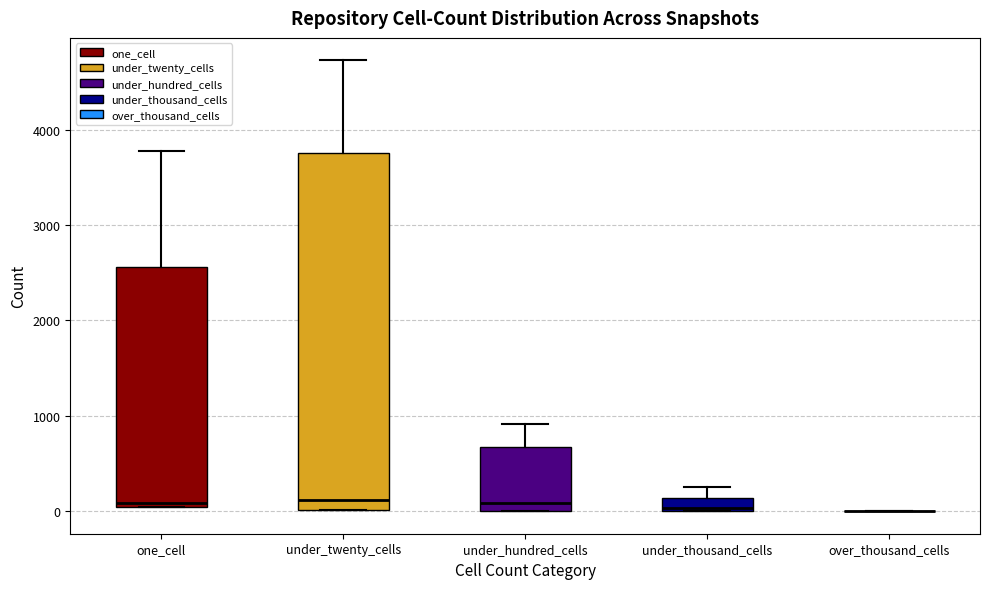

Comparing the boxes themselves (not the whiskers), which one is the tallest?

under_twenty_cells